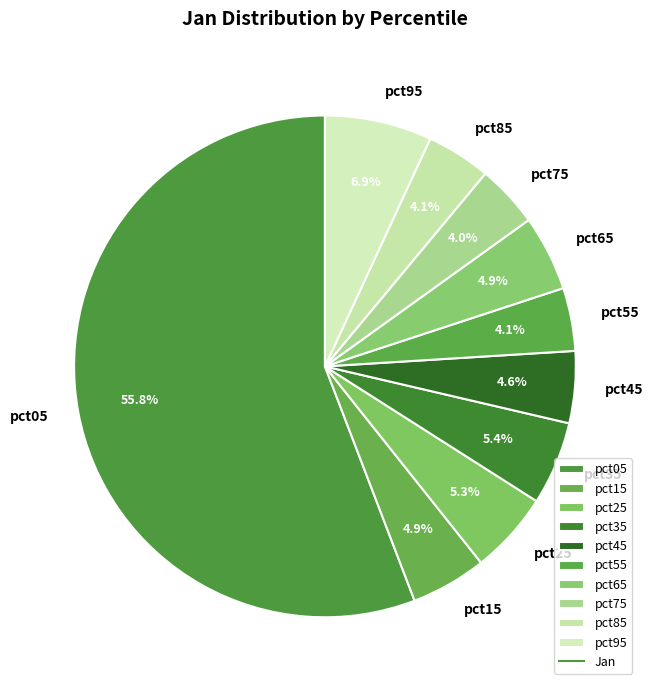

Which has a higher value, pct85 or pct65?

pct65